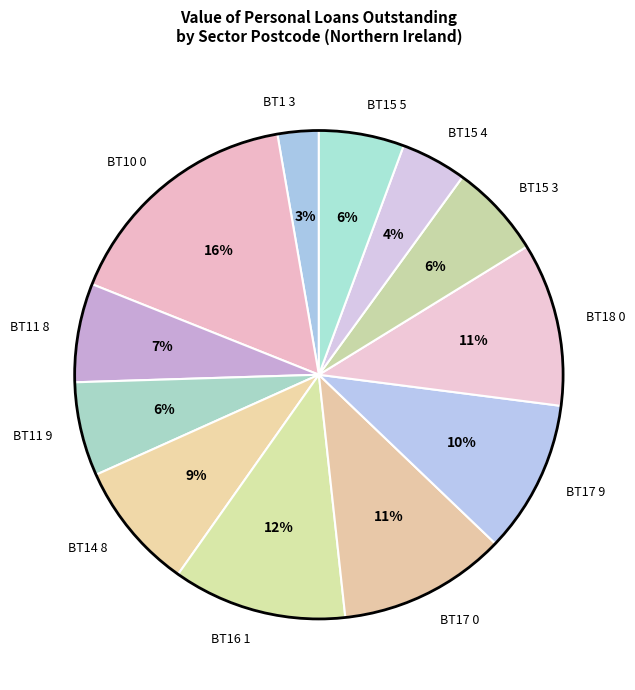

True or false: BT11 8 accounts for 1% of the total.

False